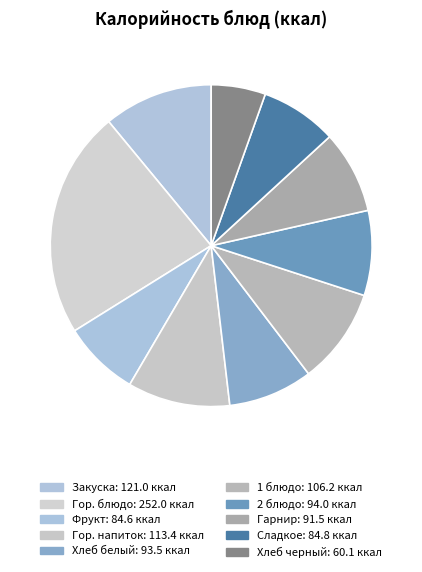

Does Гарнир represent more than half of the total?

No